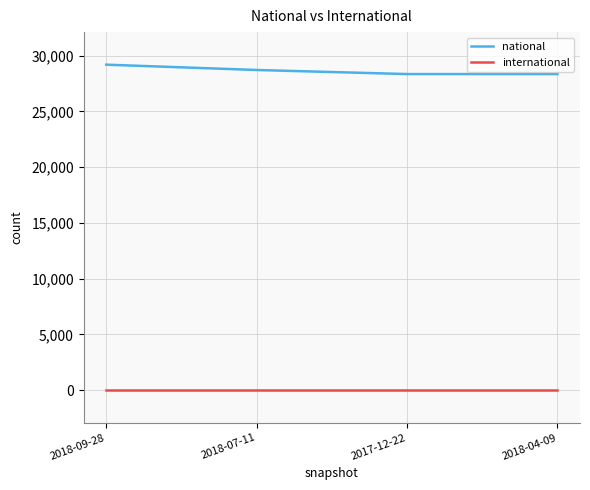

Reading left to right, extract all data points from this chart.

national: 29200	28722	28357	28357
international: 0	0	0	0